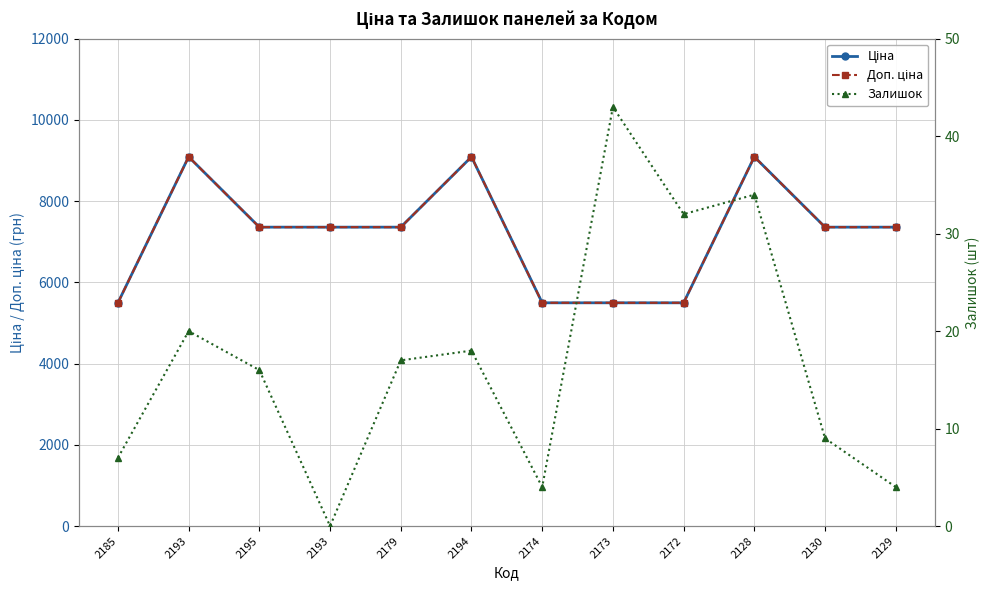

Reading left to right, what are all the values shown in this chart?

Ціна: 5497.3	9092.0	7360.2	7360.2	7360.2	9092.0	5497.3	5497.3	5497.3	9092.0	7360.2	7360.2
Доп. ціна: 5497.3	9092.0	7360.2	7360.2	7360.2	9092.0	5497.3	5497.3	5497.3	9092.0	7360.2	7360.2
Залишок: 7.0	20.0	16.0	0.0	17.0	18.0	4.0	43.0	32.0	34.0	9.0	4.0